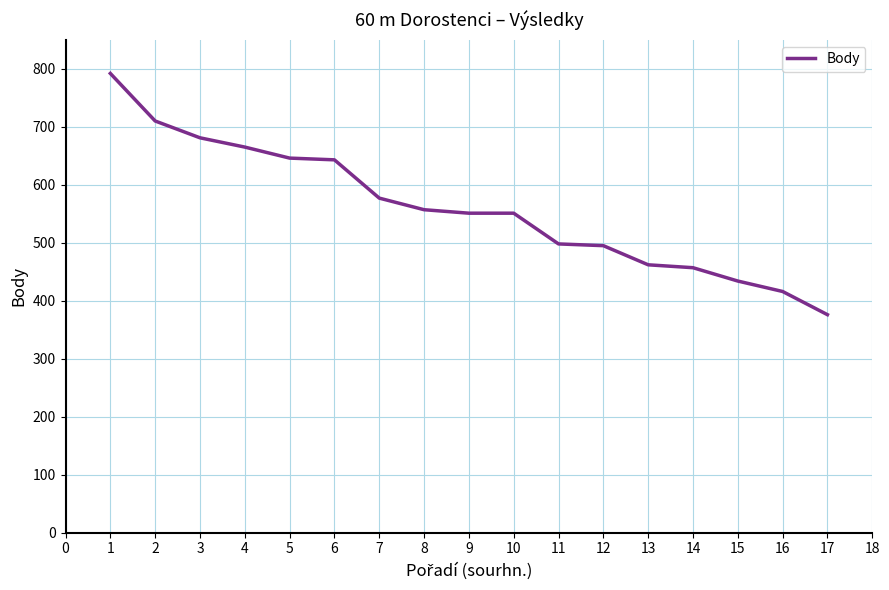

Is it true that the value at 14 is 457?

True